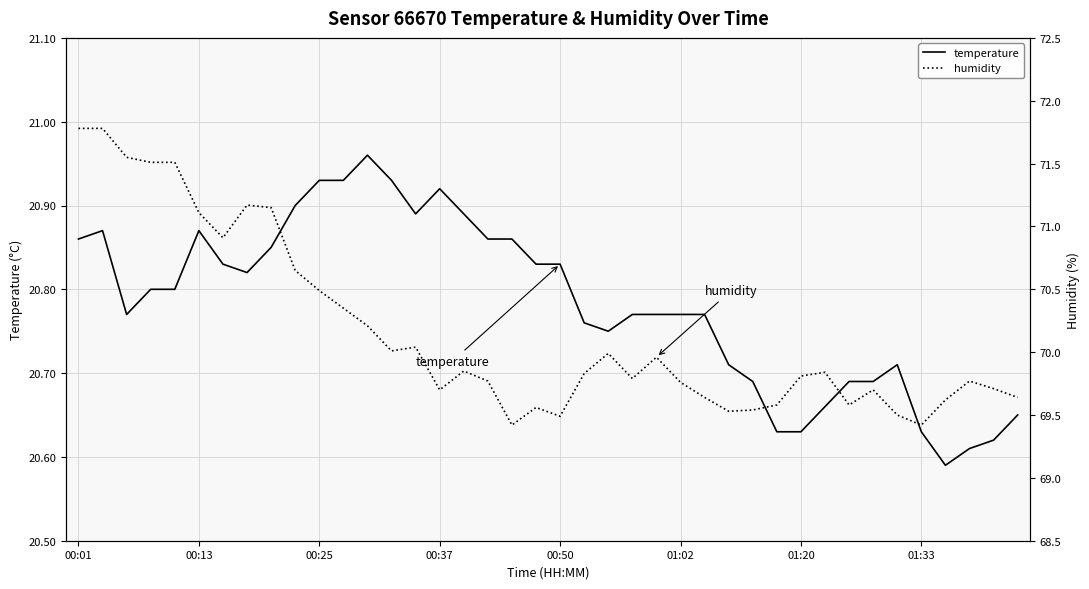

List the series in order of their overall mean, lowest first.

temperature, humidity